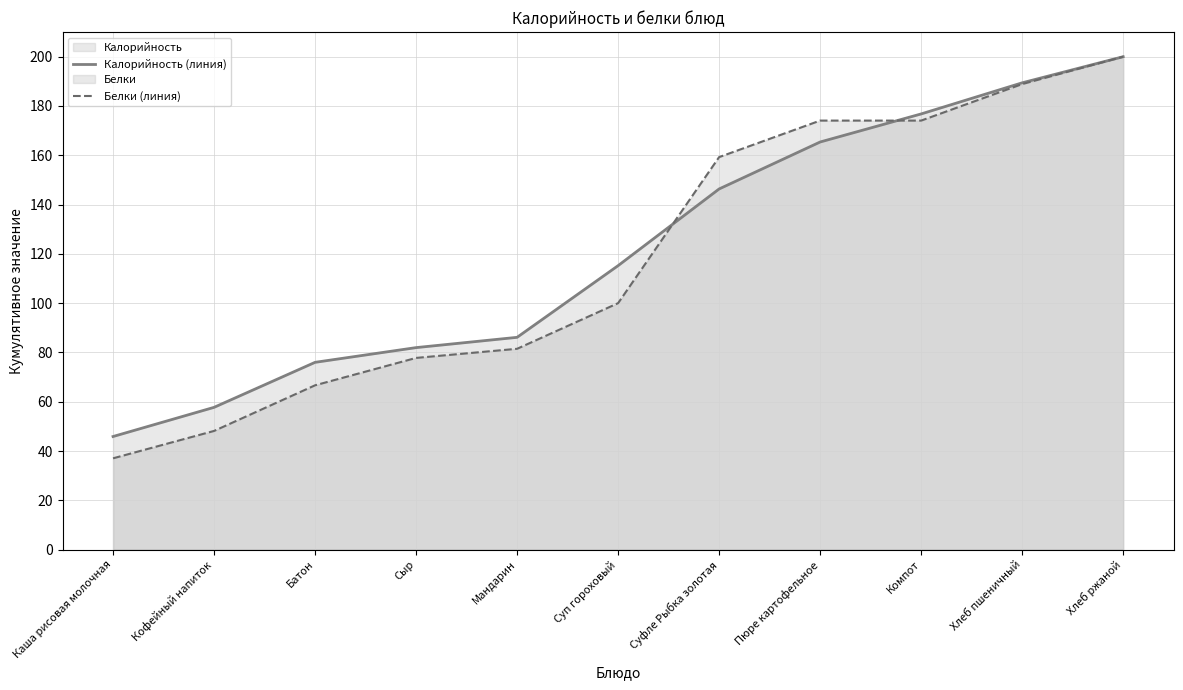

Reading right to left, extract all data points from this chart.

Калорийность (линия): Хлеб ржаной=200.0	Хлеб пшеничный=189.4	Компот=176.8	Пюре картофельное=165.4	Суфле Рыбка золотая=146.3	Суп гороховый=115.2	Мандарин=86.1	Сыр=82.0	Батон=76.0	Кофейный напиток=57.7	Каша рисовая молочная=45.9
Белки (линия): Хлеб ржаной=200.0	Хлеб пшеничный=188.9	Компот=174.1	Пюре картофельное=174.1	Суфле Рыбка золотая=159.3	Суп гороховый=100.0	Мандарин=81.5	Сыр=77.8	Батон=66.7	Кофейный напиток=48.1	Каша рисовая молочная=37.0